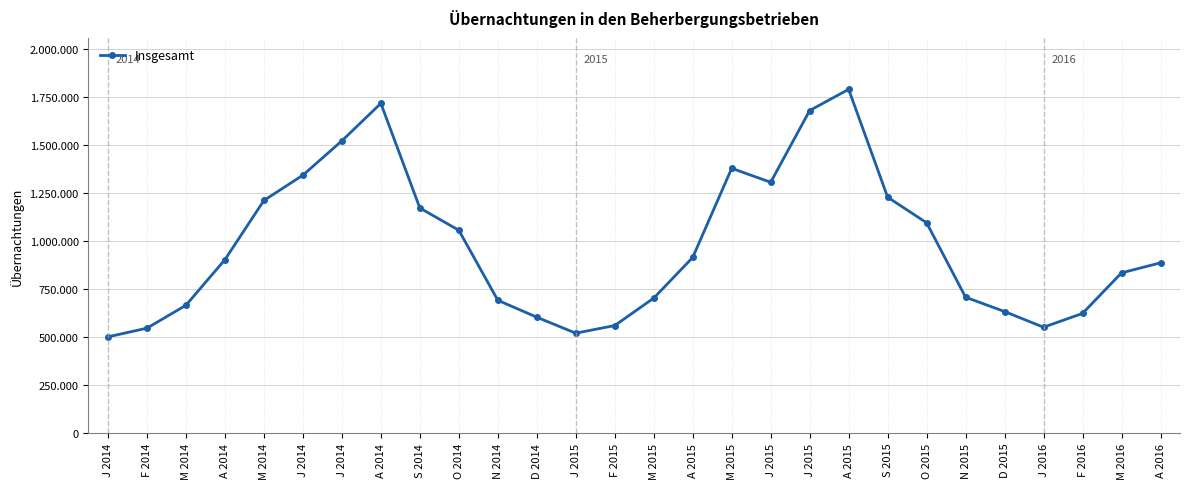

What is the value of the 14th point from the left?

560017